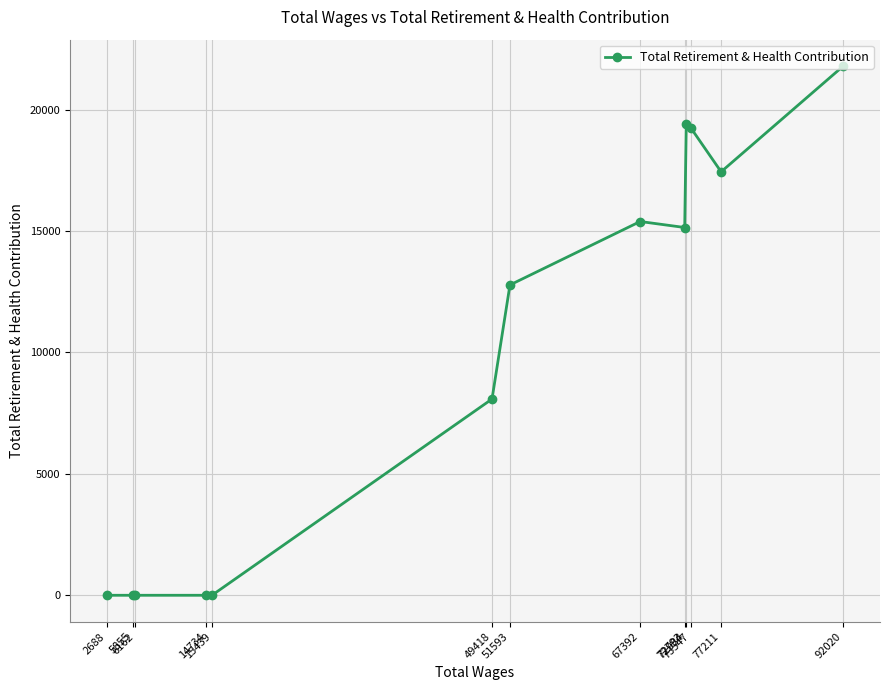

At which label is the value closest to 10894?

51593